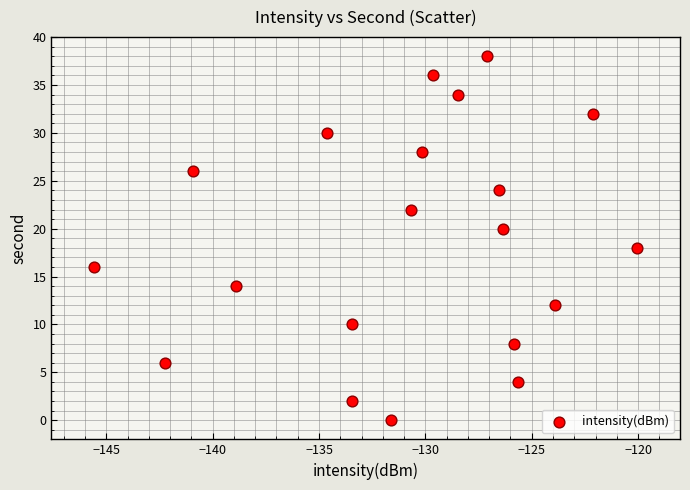

What is the range of Y values (max minus min)?

38